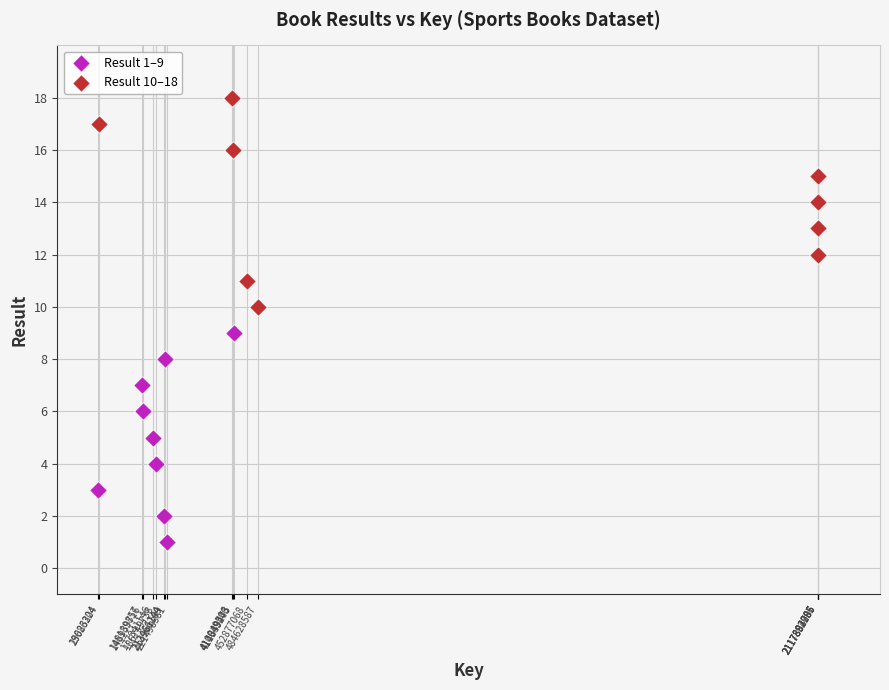

Which series reaches the maximum Y coordinate?

Result 10–18